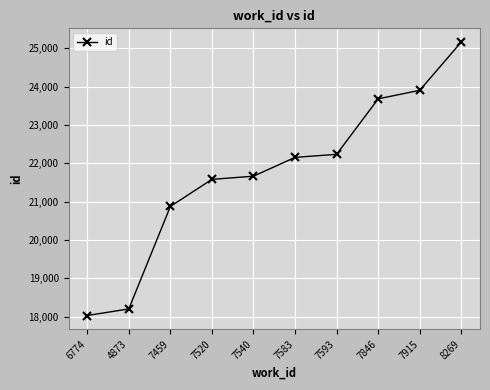

What value does the data have at 6774, to the nearest 100?

18000